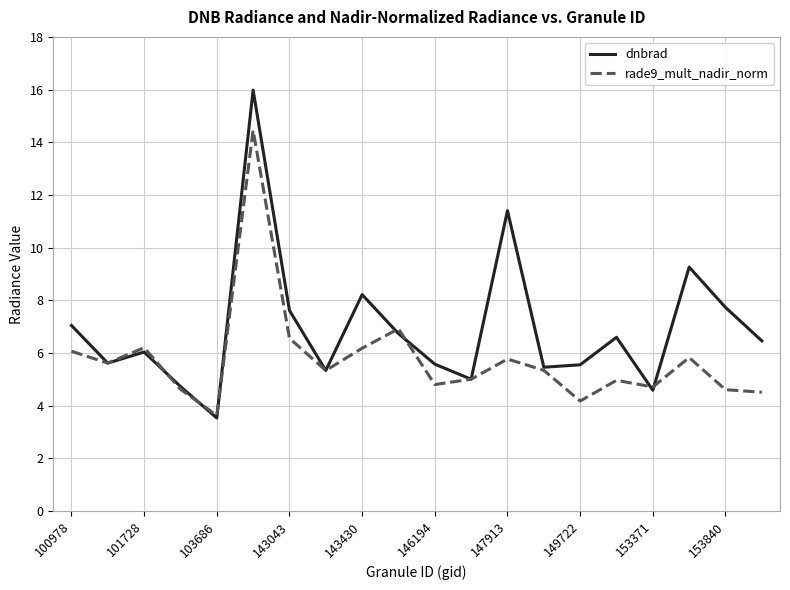

Rank the series by their average value, from highest to lowest.

dnbrad, rade9_mult_nadir_norm